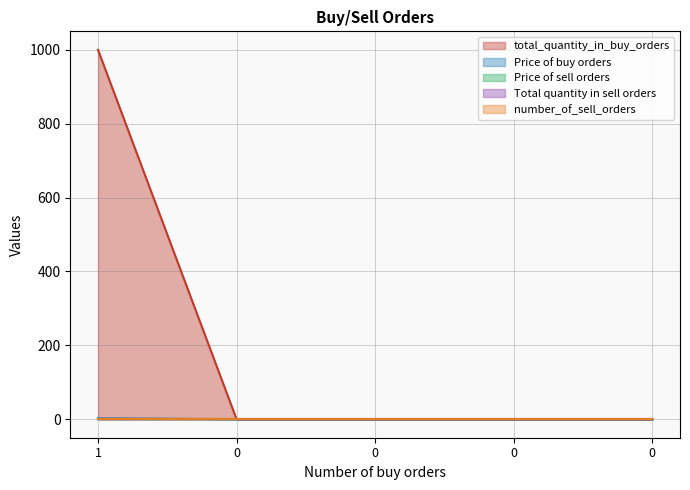

Reading right to left, list all the values displayed in this chart.

total_quantity_in_buy_orders: 0=0.0	0=0.0	0=0.0	0=0.0	1=1000.0
Price of buy orders: 0=0.0	0=0.0	0=0.0	0=0.0	1=2.7
Price of sell orders: 0=0.0	0=0.0	0=0.0	0=0.0	1=0.0
Total quantity in sell orders: 0=0.0	0=0.0	0=0.0	0=0.0	1=0.0
number_of_sell_orders: 0=0.0	0=0.0	0=0.0	0=0.0	1=0.0